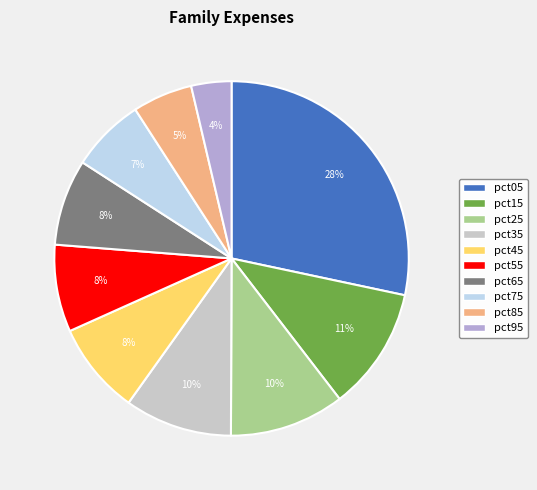

The pct95 slice represents 11% of the pie. True or false?

False